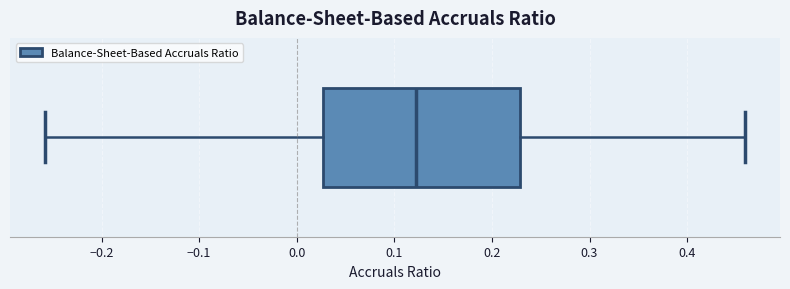

Transcribe this box plot: give where the median line is, the range the box spans, and where the two whiskers end, as read against the x-axis. The values are not printed on the chart, so give them approximately, as read against the axis.

median 0.12, box 0.03 to 0.23, whiskers -0.26 to 0.46